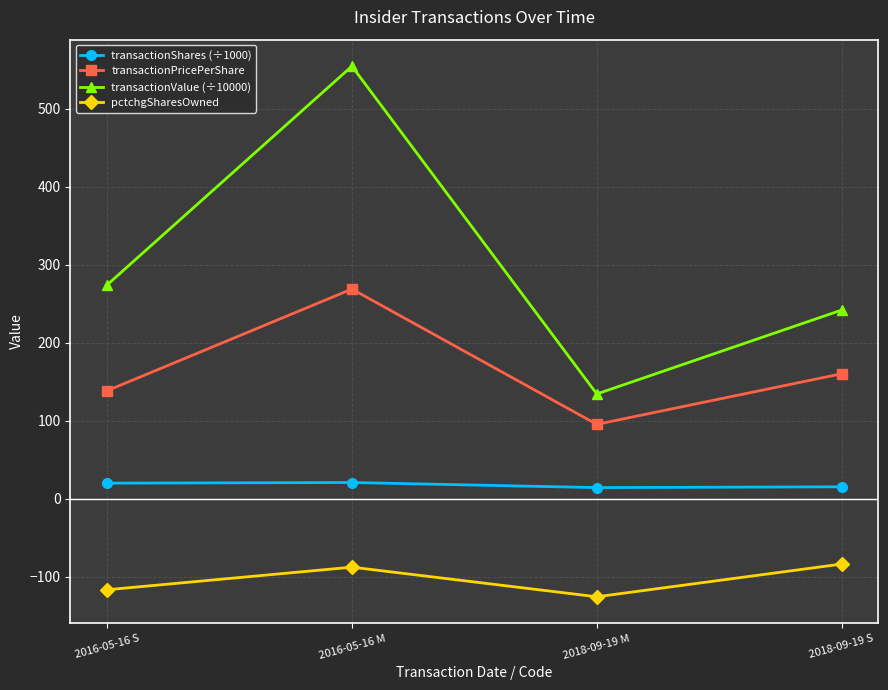

What is the difference between the maximum and minimum values in the transactionValue (÷10000) series?

420.6